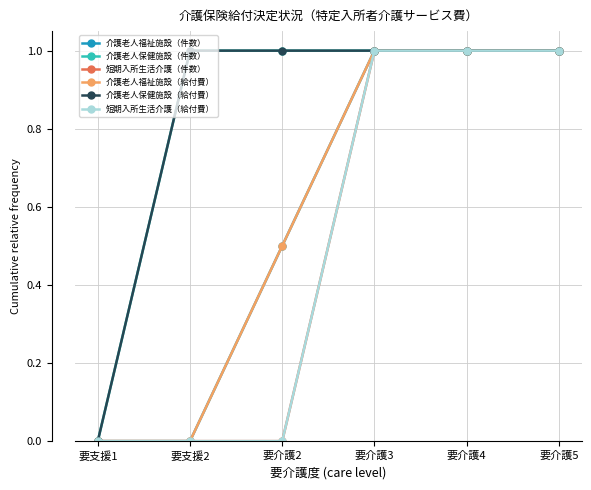

Which series has the widest spread of values?

介護老人福祉施設（件数）